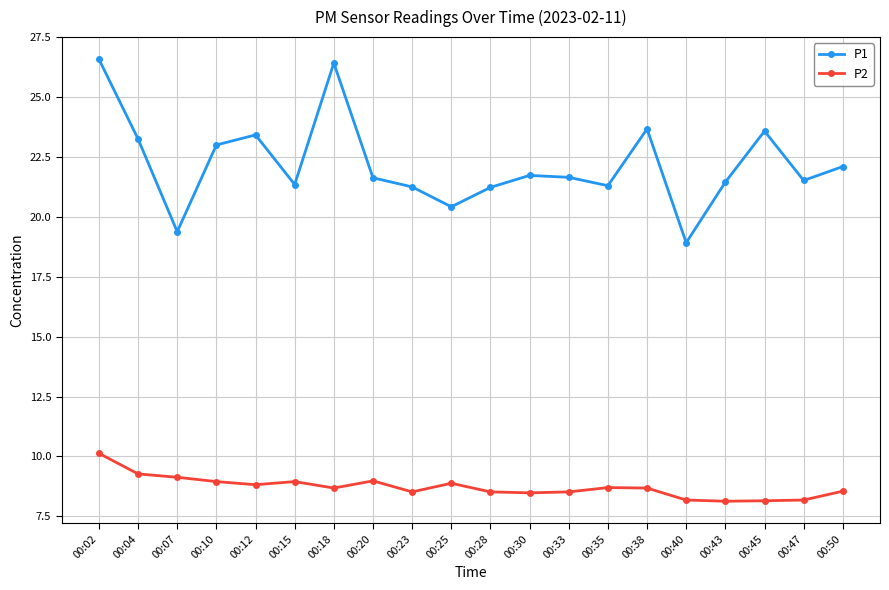

What is the value of the P2 point at the 1st from the left?

10.1